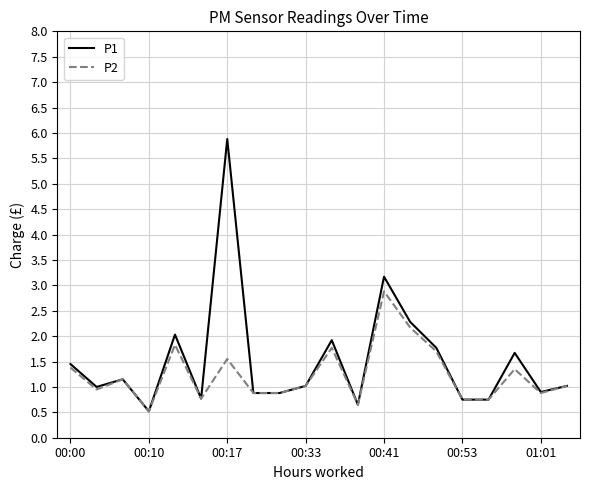

List the series in order of their peak value, highest first.

P1, P2